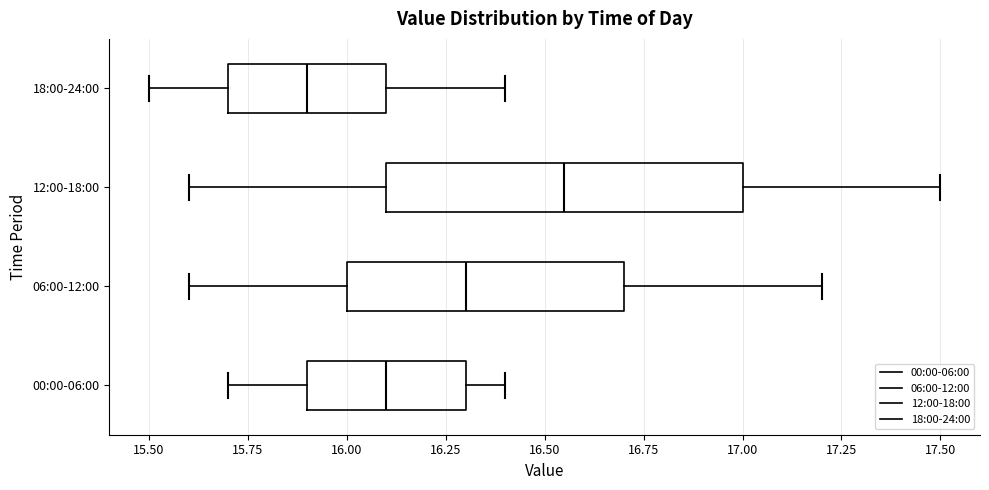

Reading bottom to top, transcribe this box plot: for each box, give where its median line is, the range the box spans, and where its two whiskers end, as read against the x-axis. The values are not printed on the chart, so give them approximately, as read against the axis.

00:00-06:00: median 16.10, box 15.90 to 16.30, whiskers 15.70 to 16.40
06:00-12:00: median 16.30, box 16.00 to 16.70, whiskers 15.60 to 17.20
12:00-18:00: median 16.55, box 16.10 to 17.00, whiskers 15.60 to 17.50
18:00-24:00: median 15.90, box 15.70 to 16.10, whiskers 15.50 to 16.40